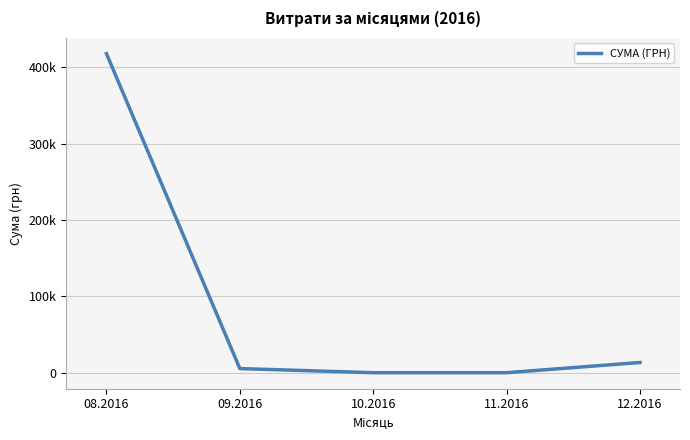

Does the chart display data point markers on the line(s)?

No